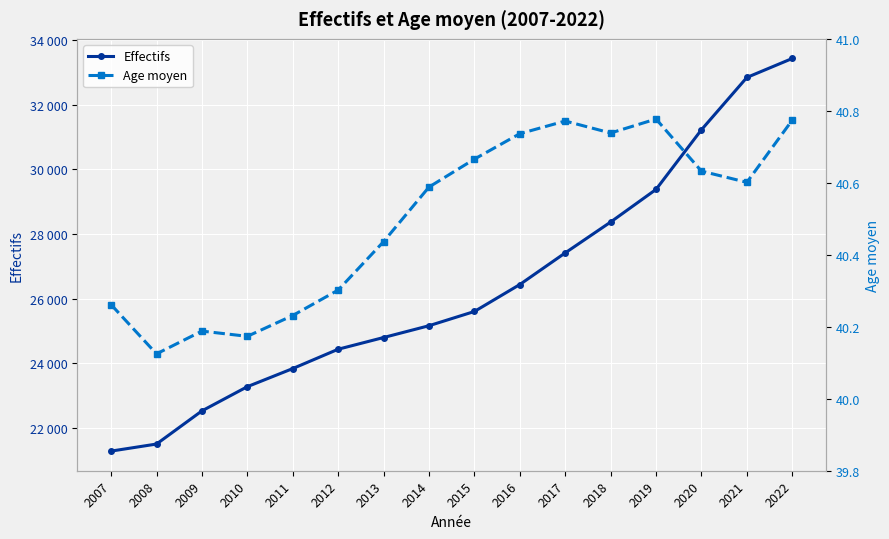

Does the chart display data point markers on the line(s)?

Yes